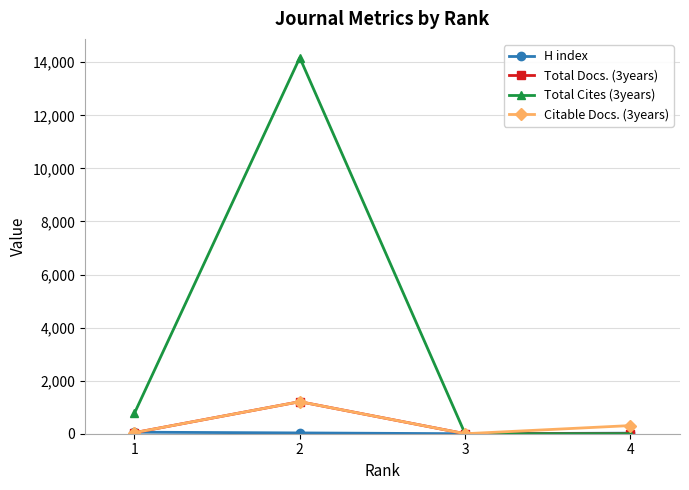

The value of Total Cites (3years) at 2 is 7000. True or false?

False